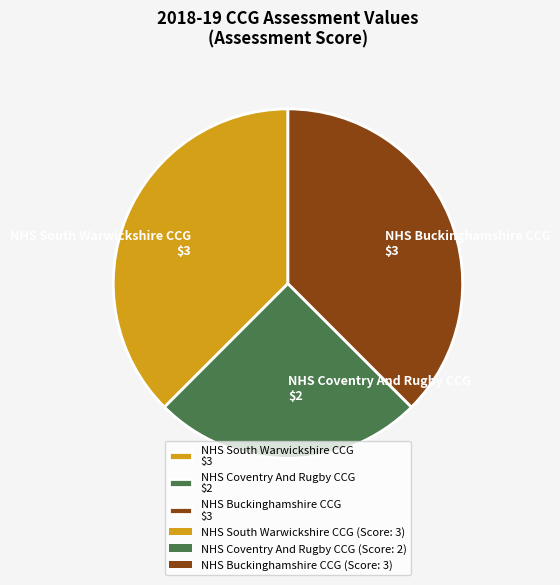

Approximately how many times larger is the value at NHS South Warwickshire CCG compared to NHS Buckinghamshire CCG?

1.0